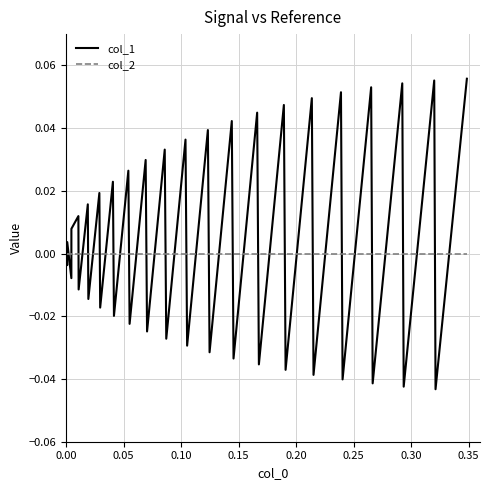

List the series in order of their peak value, highest first.

col_1, col_2